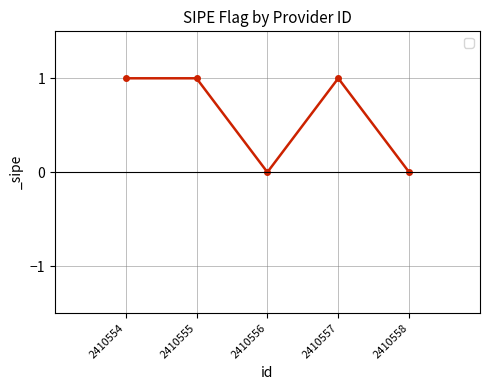

What is the difference between the maximum and second lowest values?

1